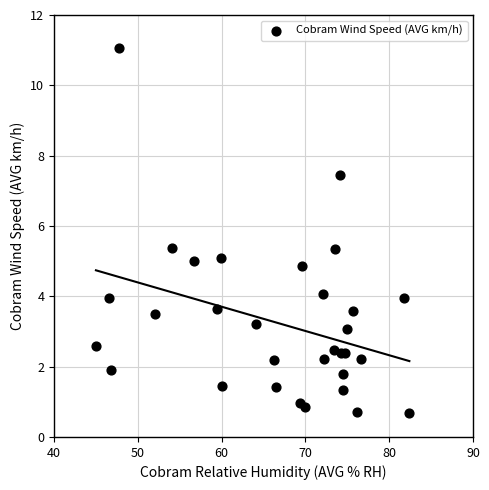

What is the range of X values (max minus min)?

37.4